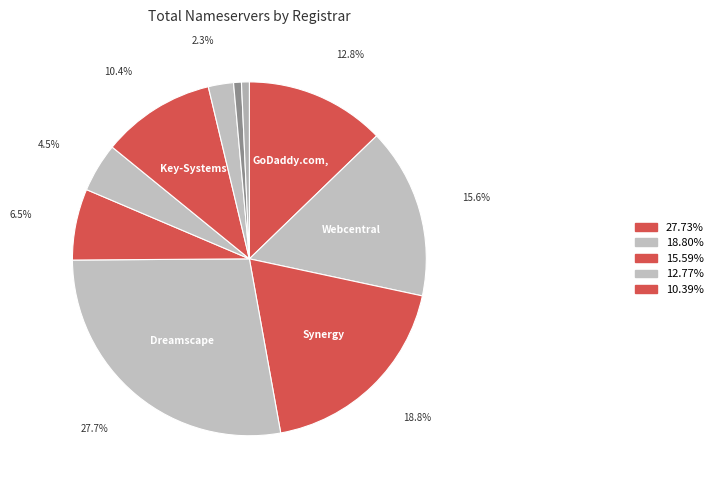

How many segments does this pie chart have?

10